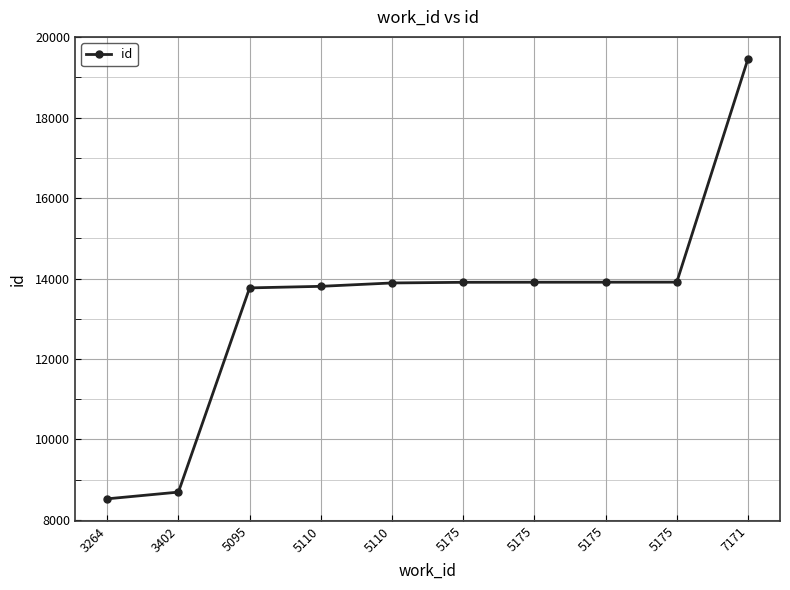

How many distinct data groups are displayed?

1